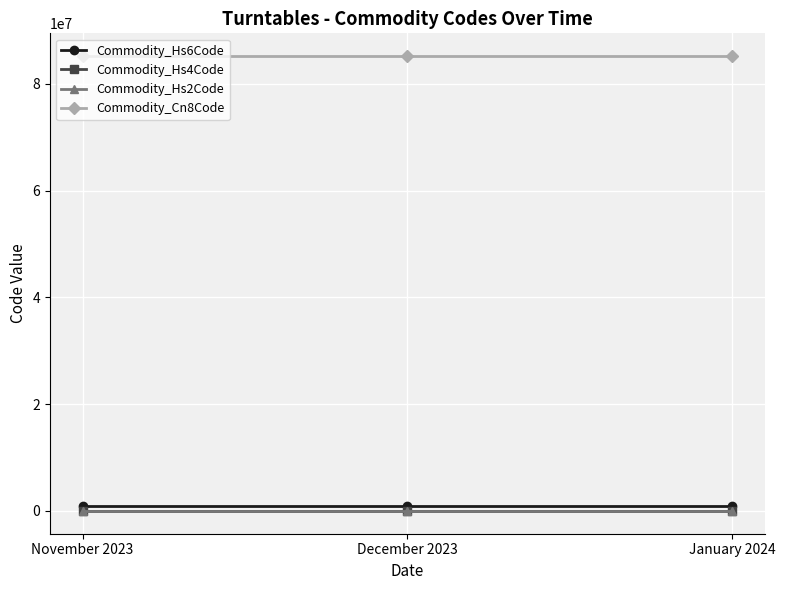

The Commodity_Cn8Code series shows 140196929 at January 2024. True or false?

False